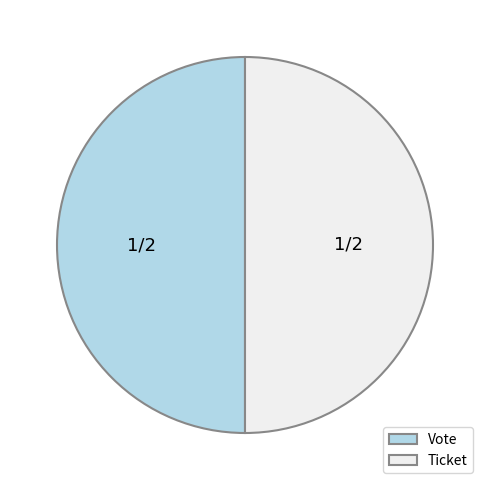

Do Vote and Ticket together represent more than half of the pie?

Yes